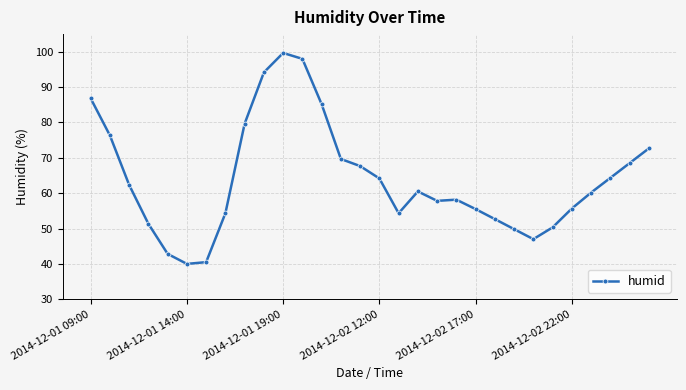

What is the value of the 8th point from the left?

54.3